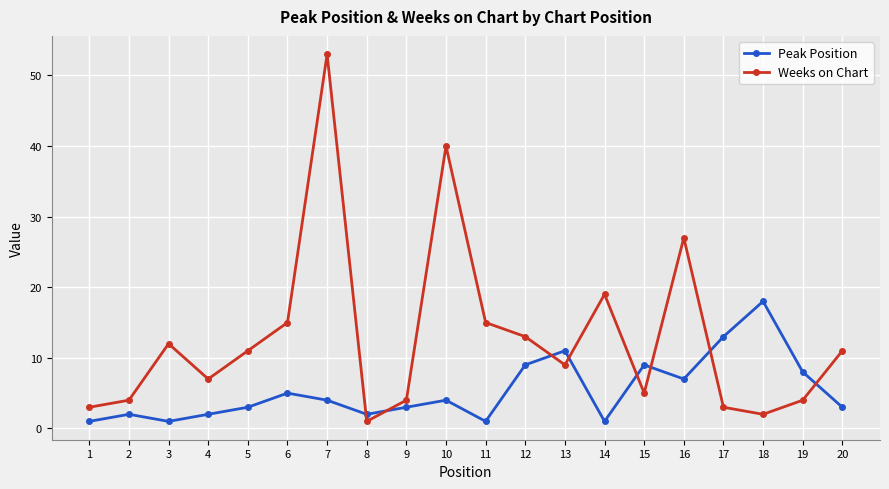

What is the minimum value for Peak Position?

1